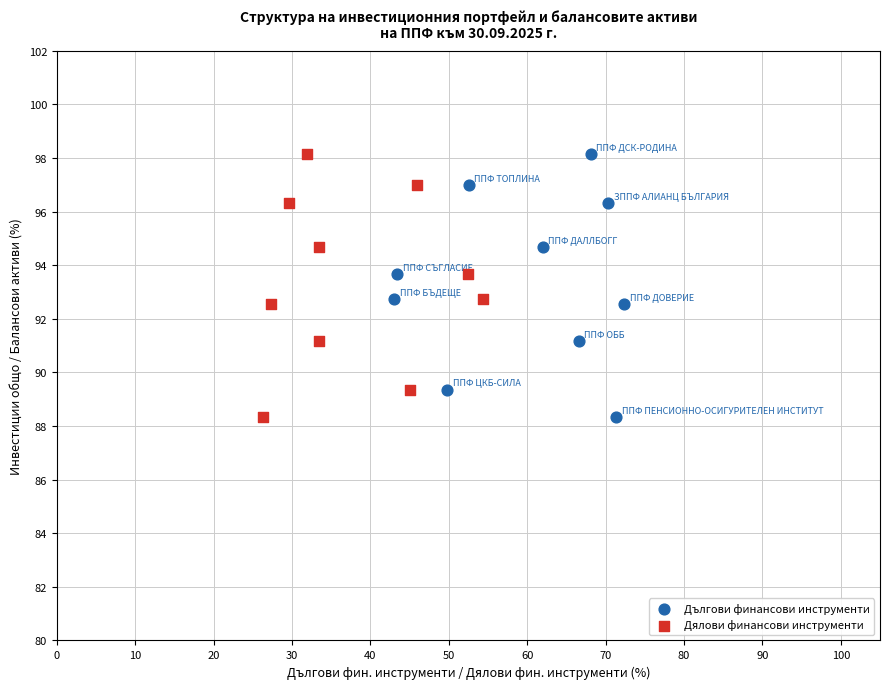

What are all the series names shown in the legend?

Дългови финансови инструменти, Дялови финансови инструменти